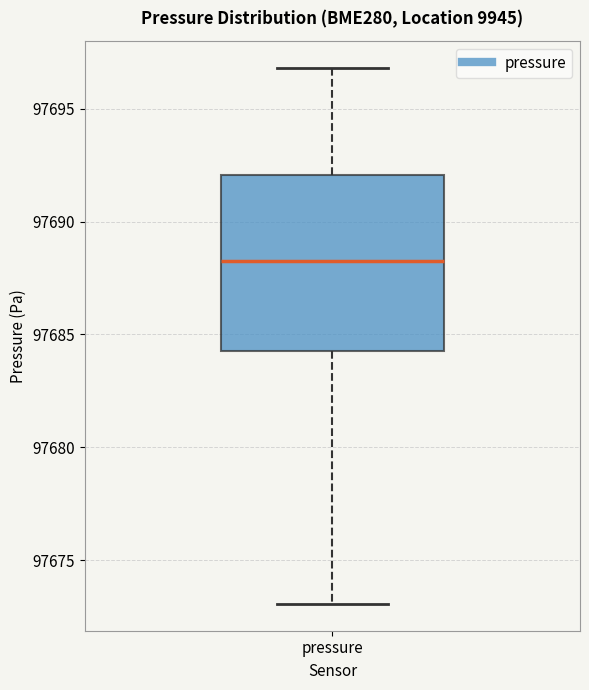

Read this box plot against the y-axis: the position of the median line, the range covered by the box, and the ends of both whiskers. The values are not printed on the chart, so give them approximately, as read against the axis.

median 97688.5, box 97684.5 to 97692.0, whiskers 97673.0 to 97697.0